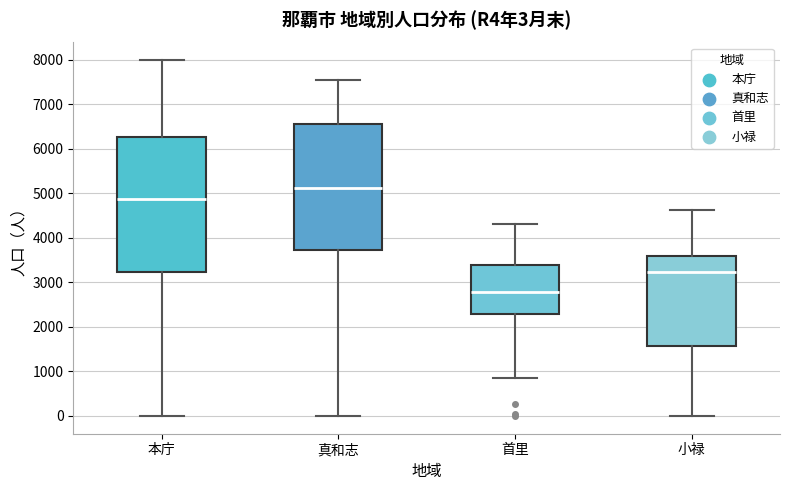

Which box has the lowest median line?

首里